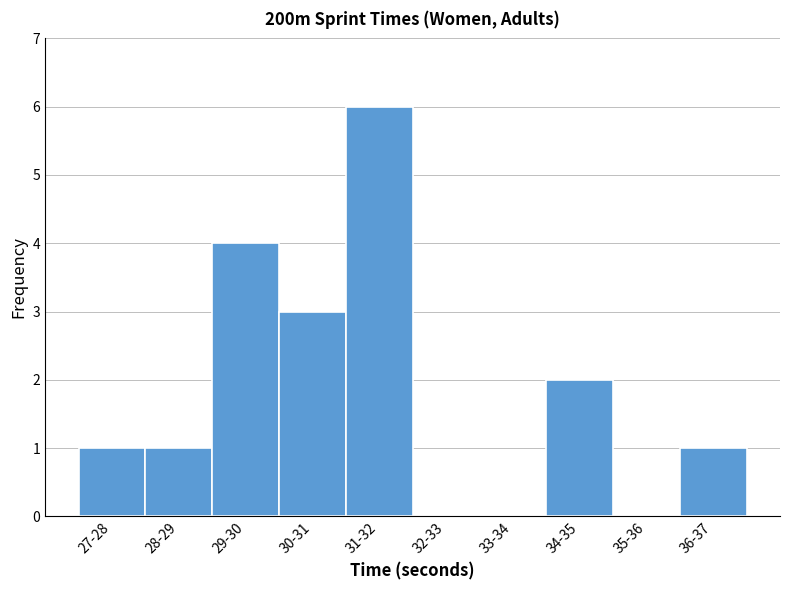

Reading left to right, transcribe all the data shown in this chart.

27-28=1	28-29=1	29-30=4	30-31=3	31-32=6	32-33=0	33-34=0	34-35=2	35-36=0	36-37=1